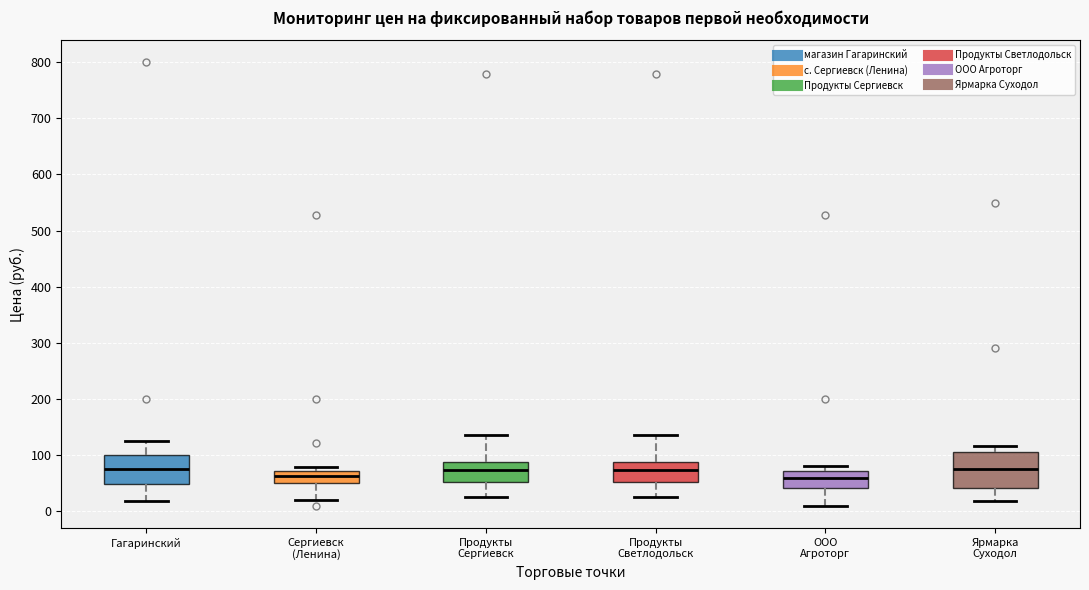

Reading left to right, transcribe this box plot: for each box, give where its median line is, the range the box spans, and where its two whiskers end, as read against the y-axis. The values are not printed on the chart, so give them approximately, as read against the axis.

Гагаринский: median 80, box 50 to 100, whiskers 20 to 130
Сергиевск (Ленина): median 60, box 50 to 70, whiskers 20 to 80
Продукты Сергиевск: median 70, box 50 to 90, whiskers 20 to 140
Продукты Светлодольск: median 70, box 50 to 90, whiskers 20 to 140
ООО Агроторг: median 60, box 40 to 70, whiskers 10 to 80
Ярмарка Суходол: median 80, box 40 to 110, whiskers 20 to 120